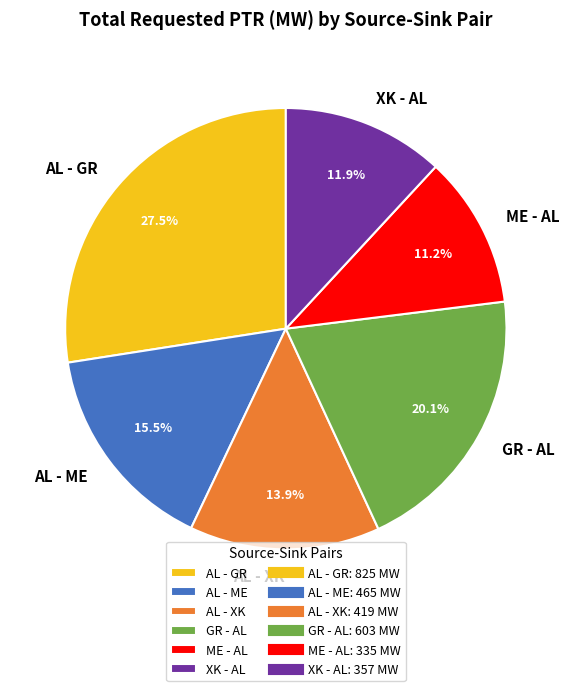

Is the sum of ME - AL and AL - GR greater than half?

No